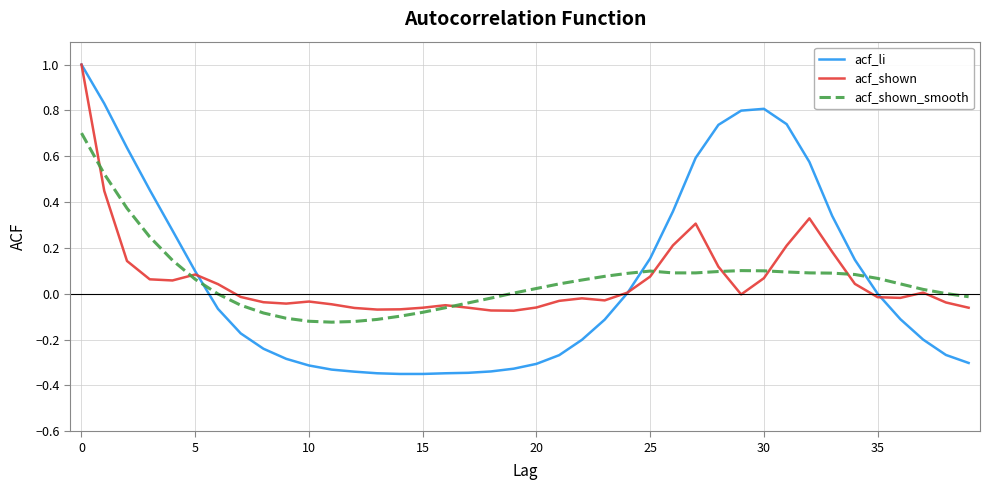

What is the maximum value for acf_li?

1.0